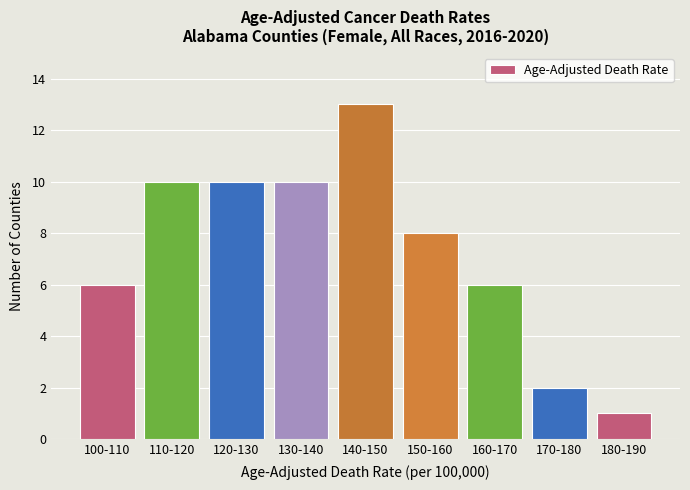

Reading left to right, what are all the values shown in this chart?

100-110=6	110-120=10	120-130=10	130-140=10	140-150=13	150-160=8	160-170=6	170-180=2	180-190=1